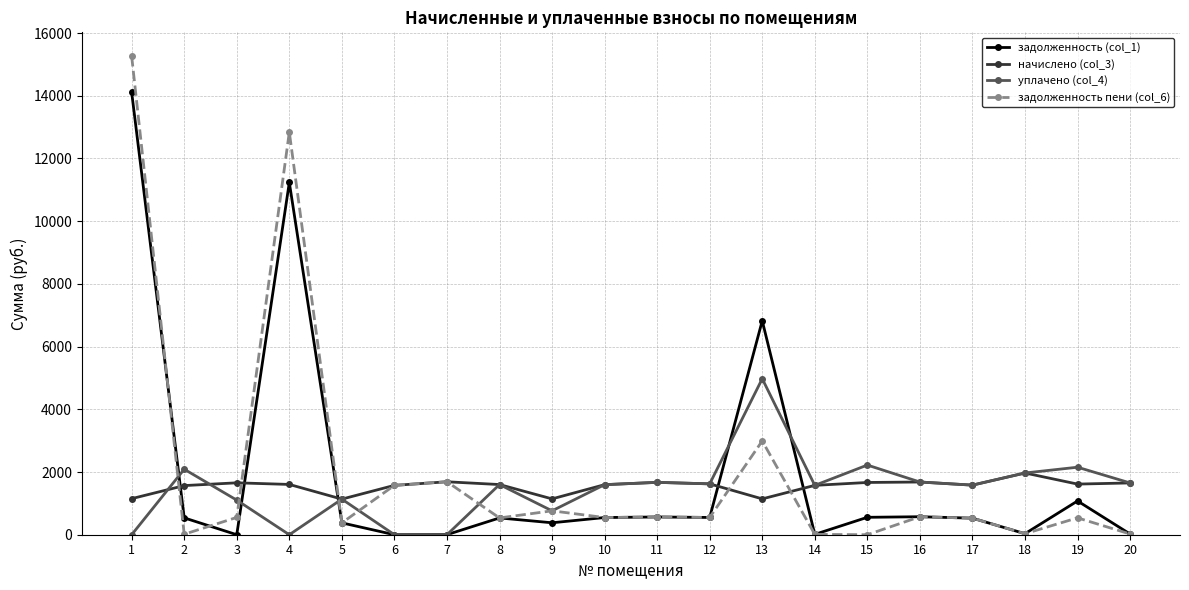

The уплачено (col_4) series shows 2536.2 at 20. True or false?

False